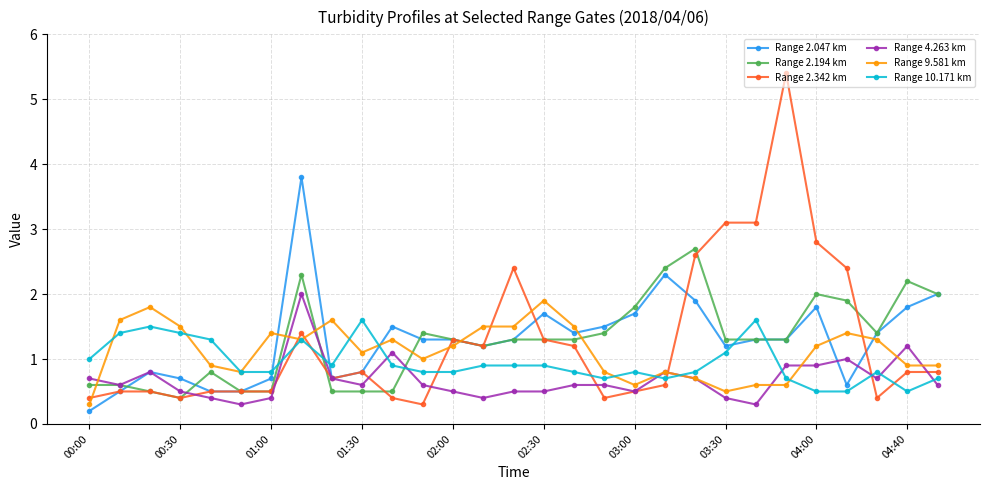

Which series has the largest range (max minus min)?

Range 2.342 km